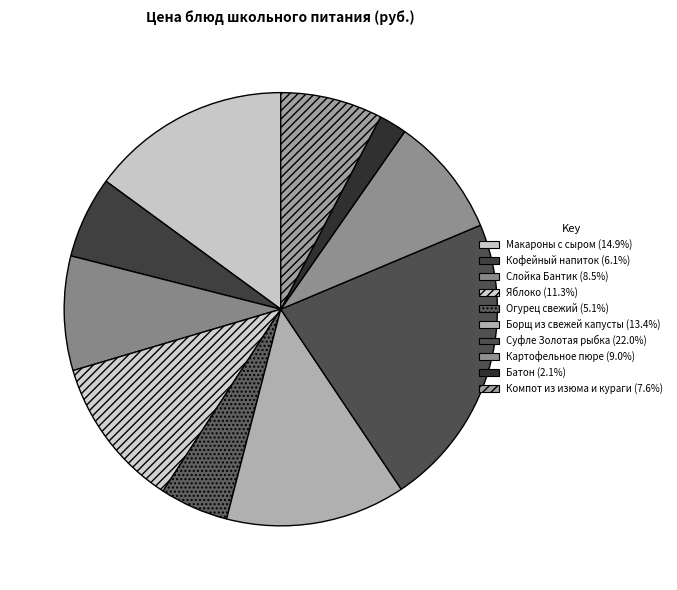

Approximately how many times larger is the value at Картофельное пюре compared to Макароны с сыром?

0.6